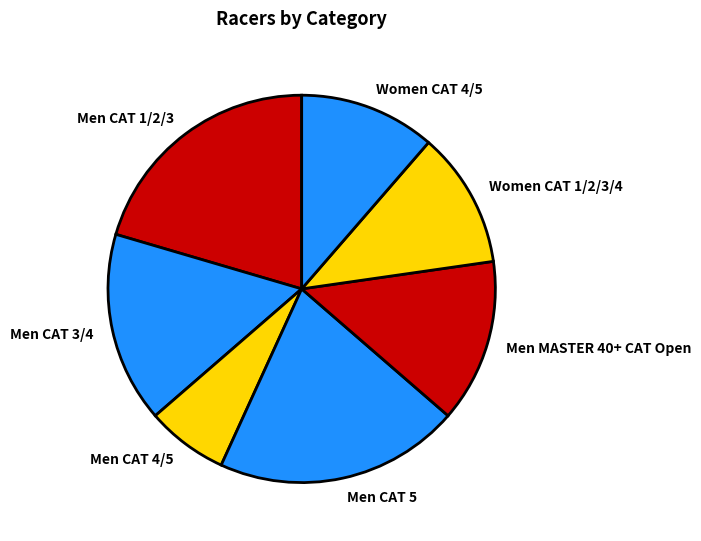

Is the sum of Men CAT 1/2/3 and Men CAT 3/4 greater than half?

No